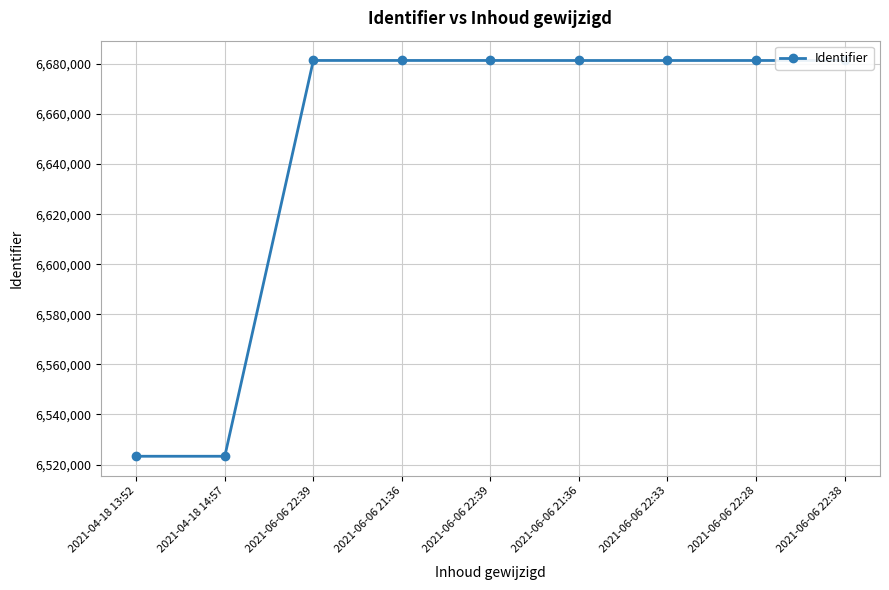

How many points are lower than both their immediate neighbors (excluding endpoints)?

1